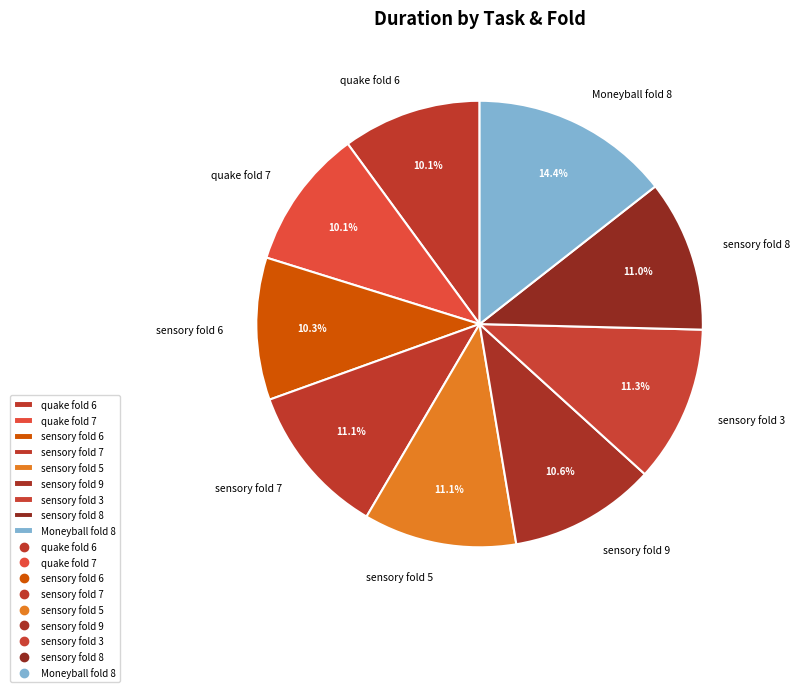

To the nearest percent, what is the difference between the largest and smallest slice percentages?

4%